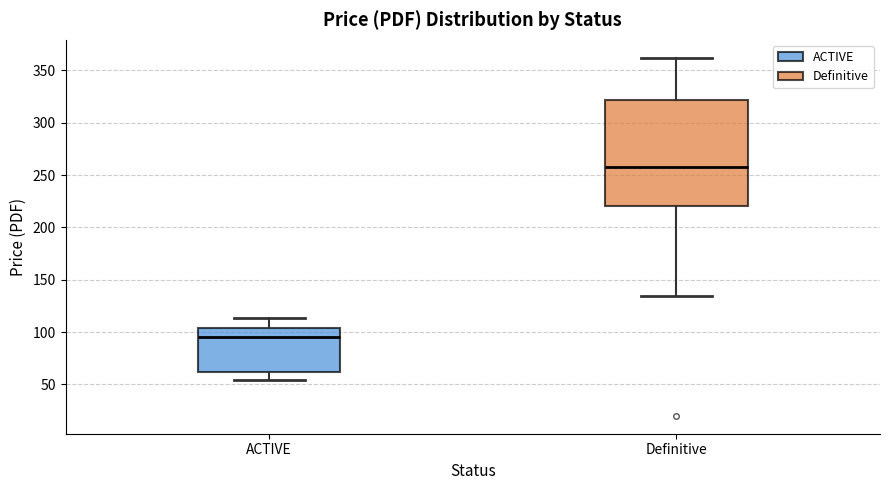

Where does the lower whisker of the box for ACTIVE end on the y-axis? The values are not printed on the chart, so give them approximately, as read against the axis.

55